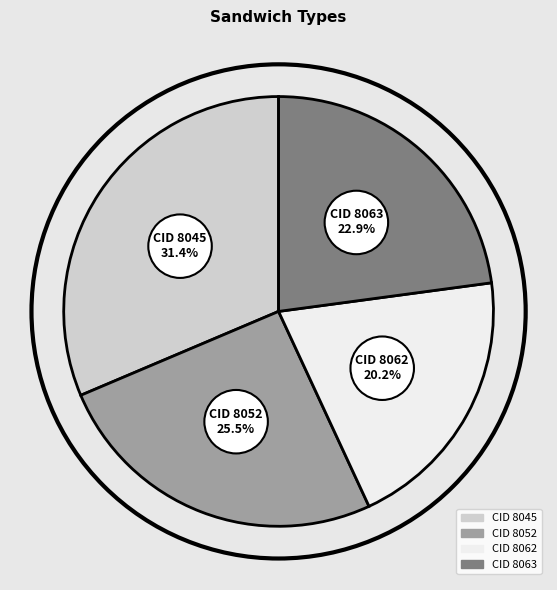

Is there any slice that represents more than half of the pie?

No